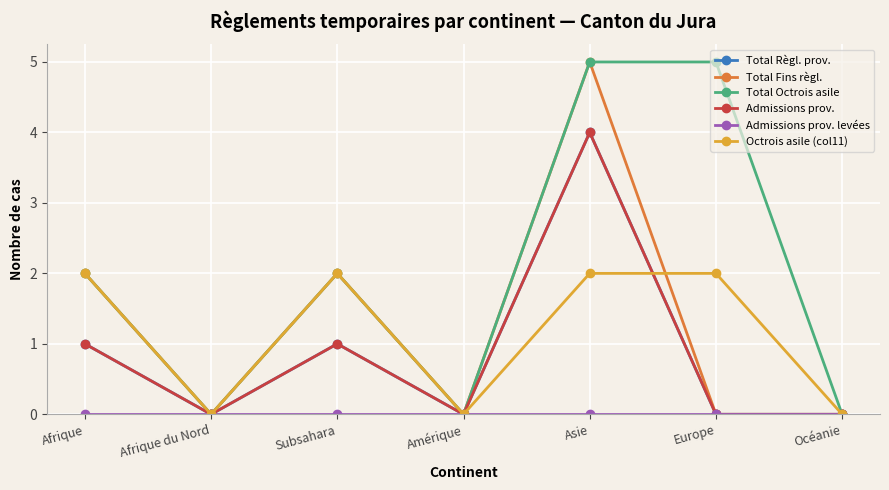

Does the chart have visible grid lines?

Yes